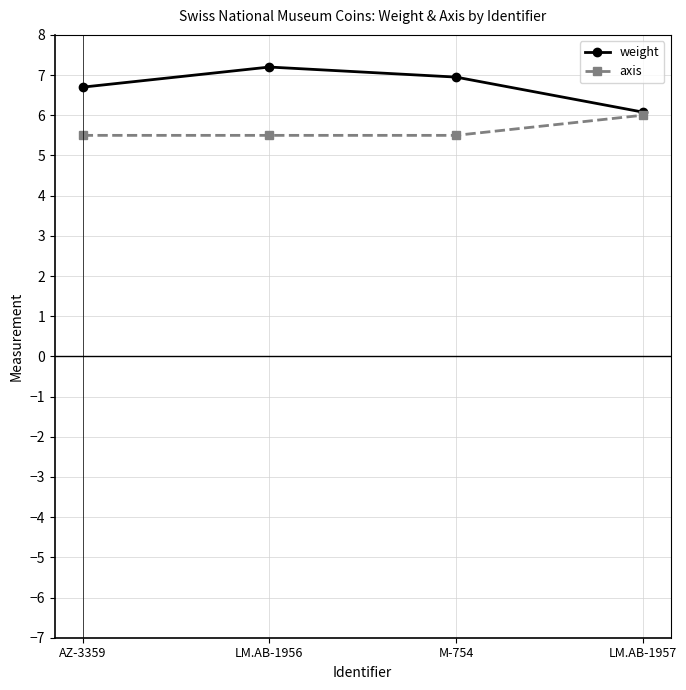

What value does the axis series have at AZ-3359?

5.5